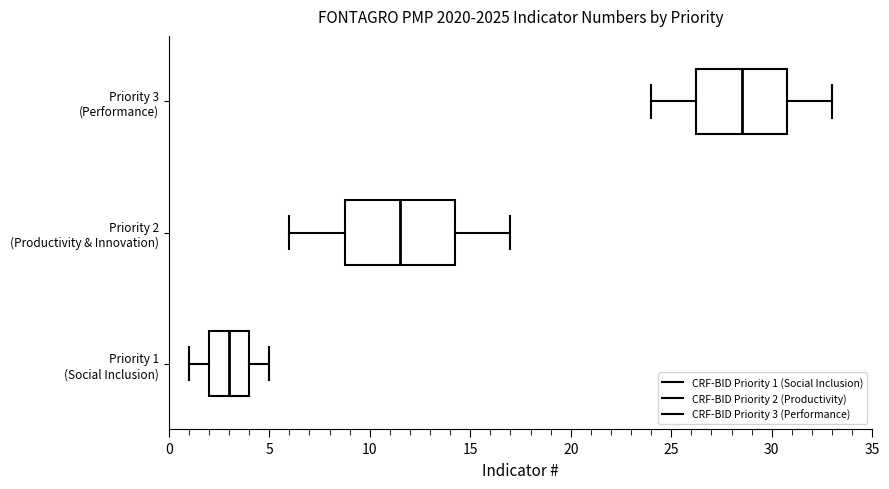

Reading bottom to top, transcribe this box plot: for each box, give where its median line is, the range the box spans, and where its two whiskers end, as read against the x-axis. The values are not printed on the chart, so give them approximately, as read against the axis.

Priority 1 (Social Inclusion): median 3.0, box 2.0 to 4.0, whiskers 1.0 to 5.0
Priority 2 (Productivity & Innovation): median 11.5, box 9.0 to 14.5, whiskers 6.0 to 17.0
Priority 3 (Performance): median 28.5, box 26.5 to 31.0, whiskers 24.0 to 33.0